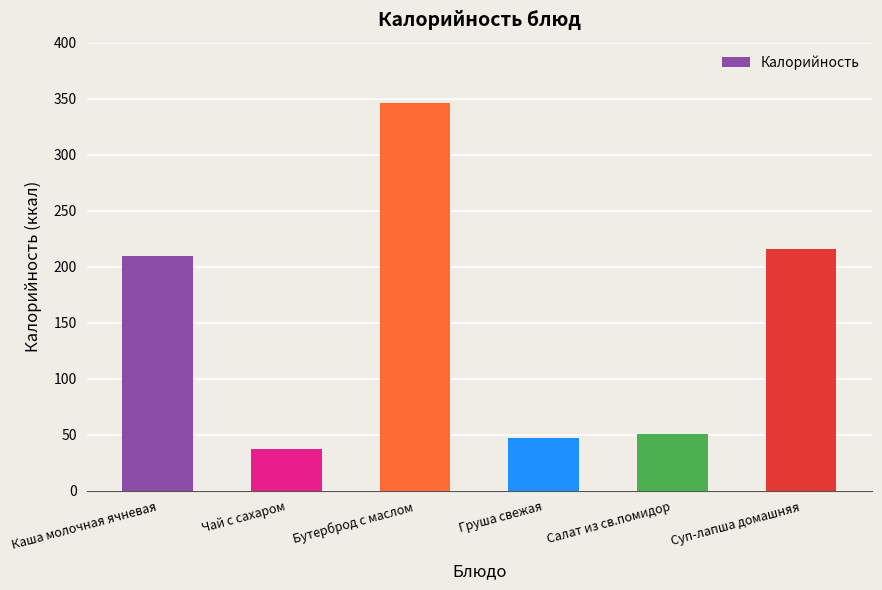

The value at Груша свежая is 47. True or false?

True